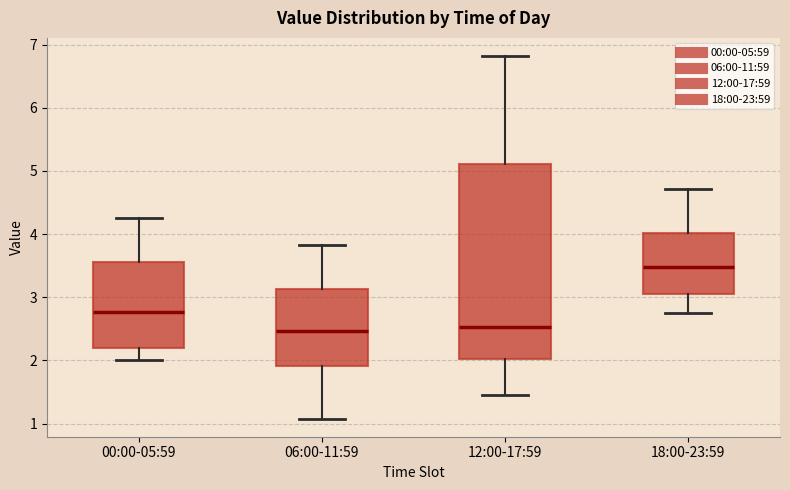

Which box has the highest median line?

18:00-23:59